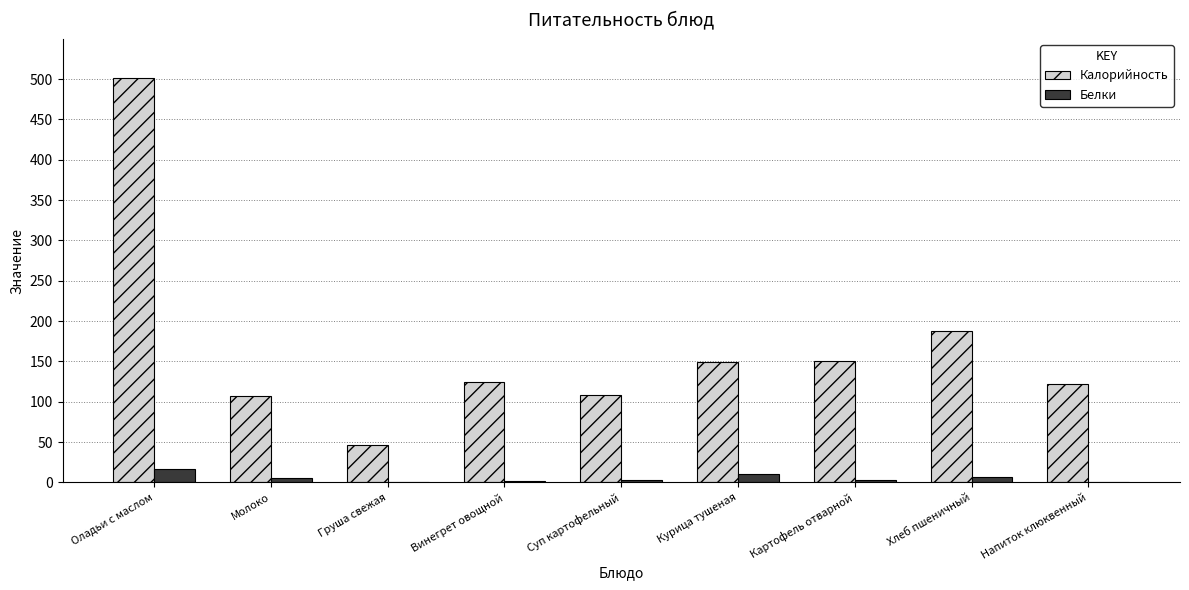

Is the value of Белки at Винегрет овощной greater than the value of Калорийность at Суп картофельный?

No